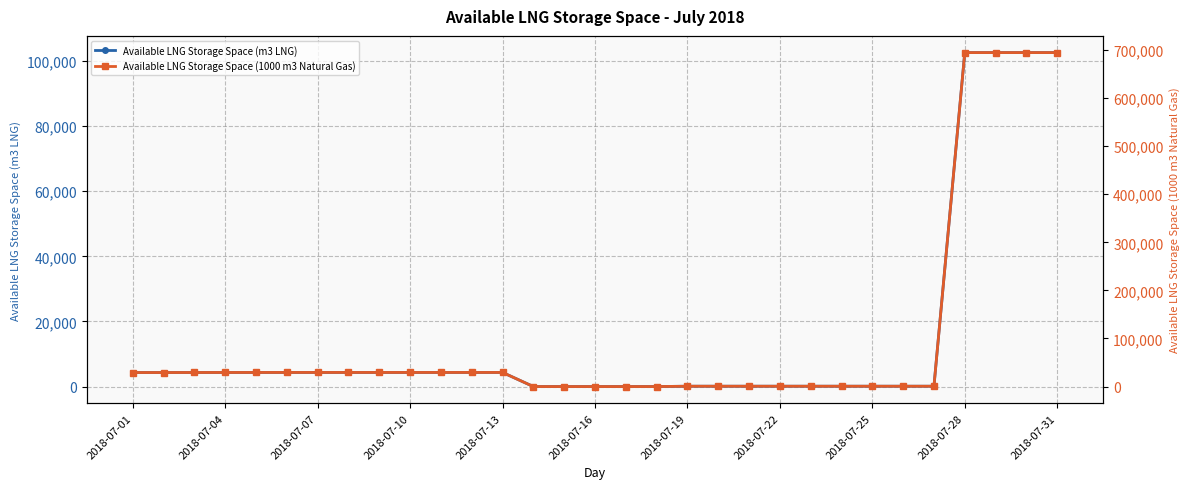

True or false: Available LNG Storage Space (1000 m3 Natural Gas) and Available LNG Storage Space (m3 LNG) intersect in this chart.

False